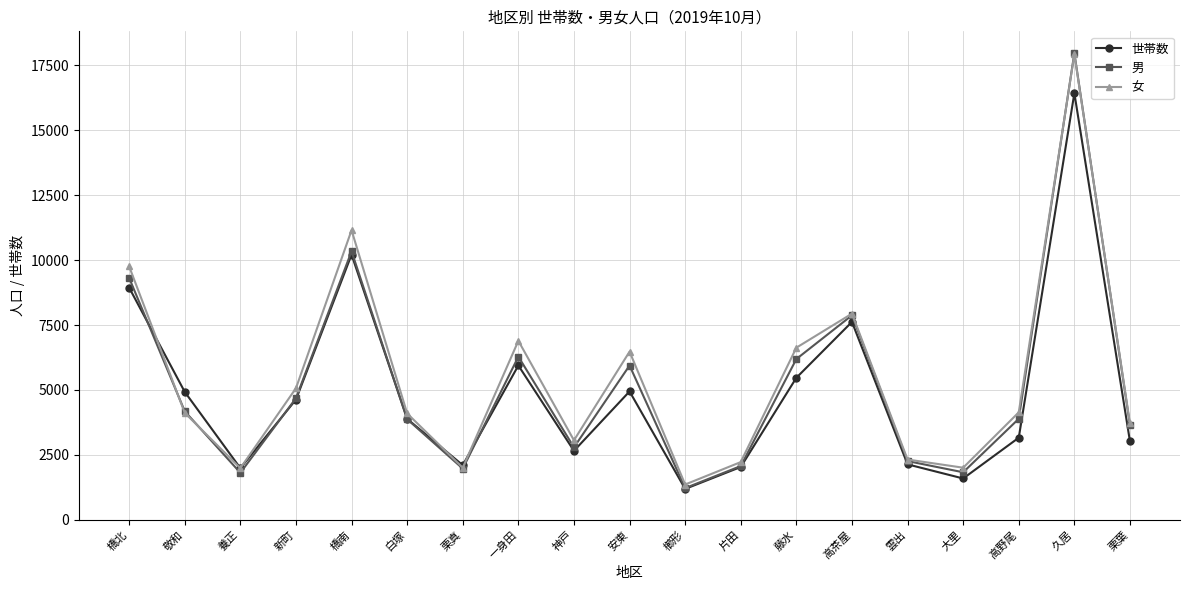

Which series changed the most between 敬和 and 一身田?

女